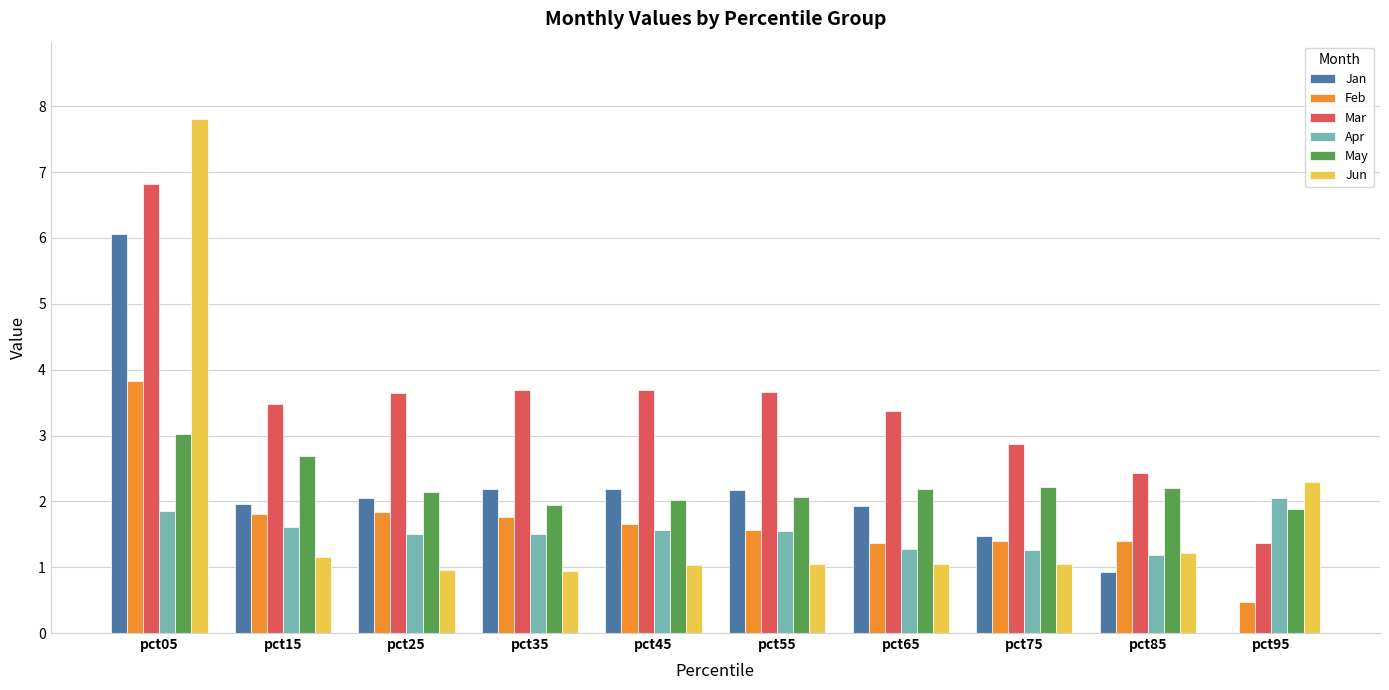

True or false: Apr has a value of 1.3 at pct75.

True